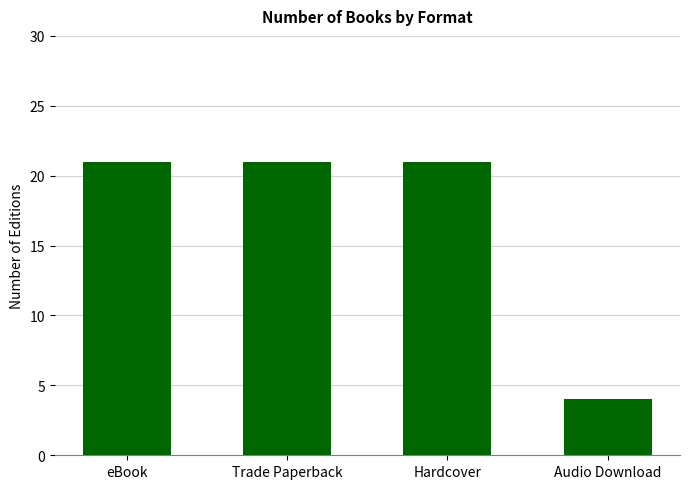

What is the value of the 2nd bar from the left?

21